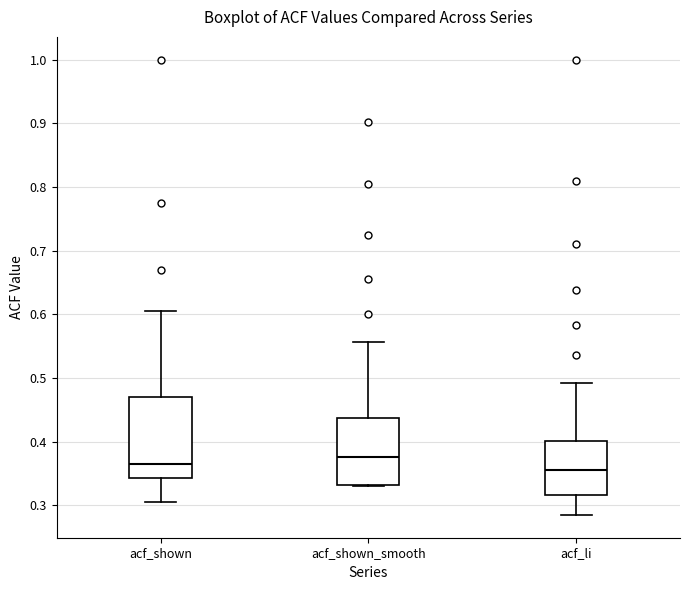

Where does the median line of the box for acf_li sit on the y-axis? The values are not printed on the chart, so give them approximately, as read against the axis.

0.36